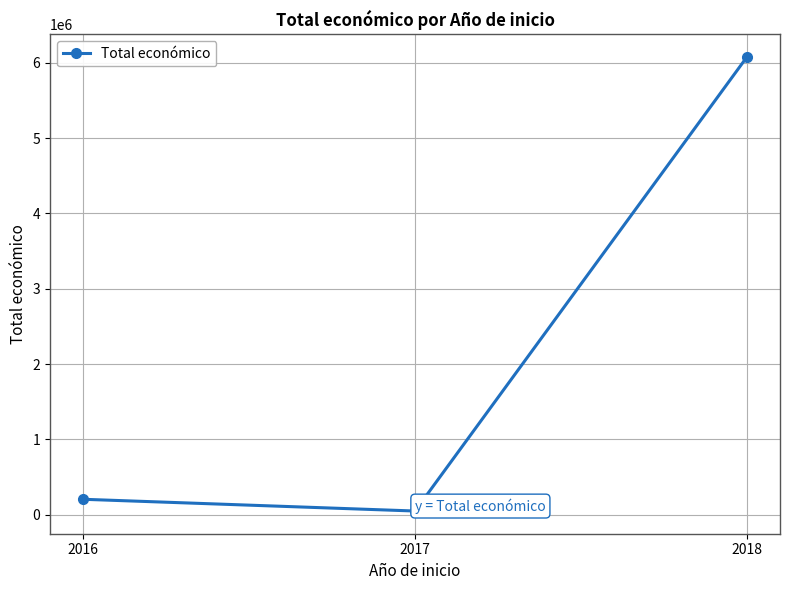

Reading left to right, list all the values displayed in this chart.

2016=205983	2017=49962	2018=6075438